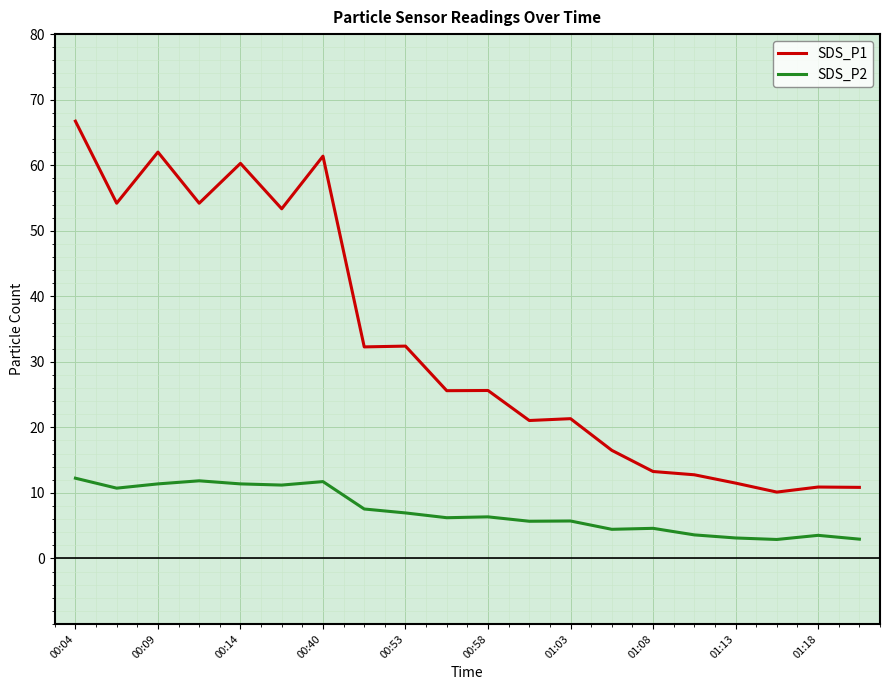

What are all the series names shown in the legend?

SDS_P1, SDS_P2